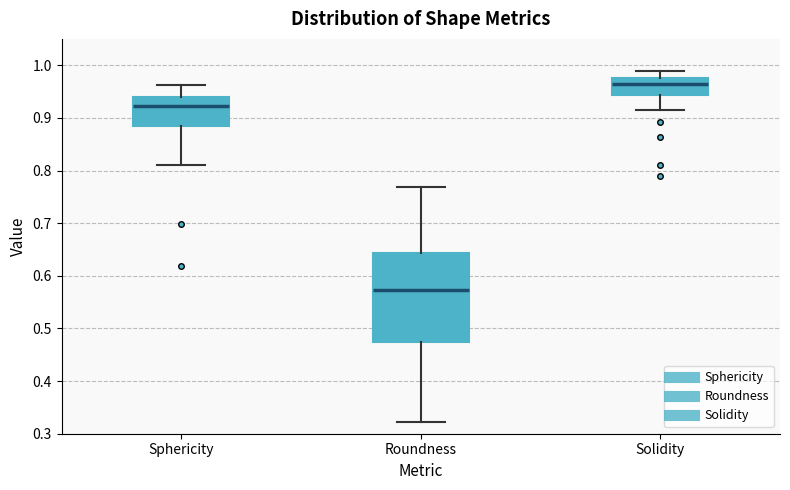

Which box's median line is the highest?

Solidity